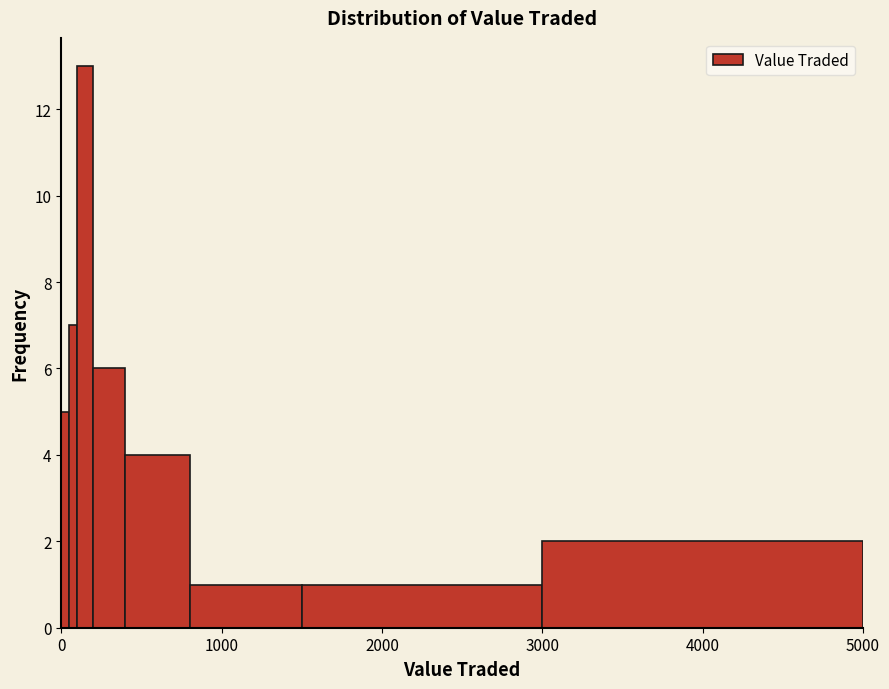

Around what value on the x-axis is the tallest bar? Give the approximate position of its centre, as read against the axis.

200